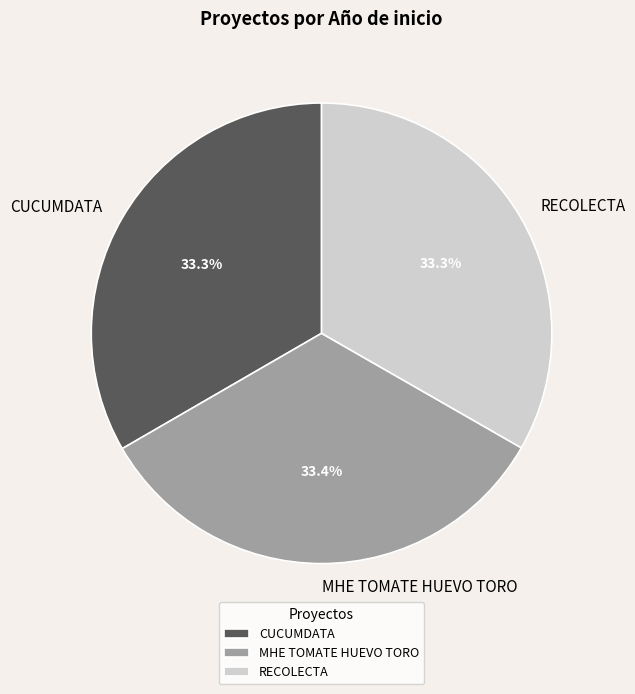

How many segments does this pie chart have?

3